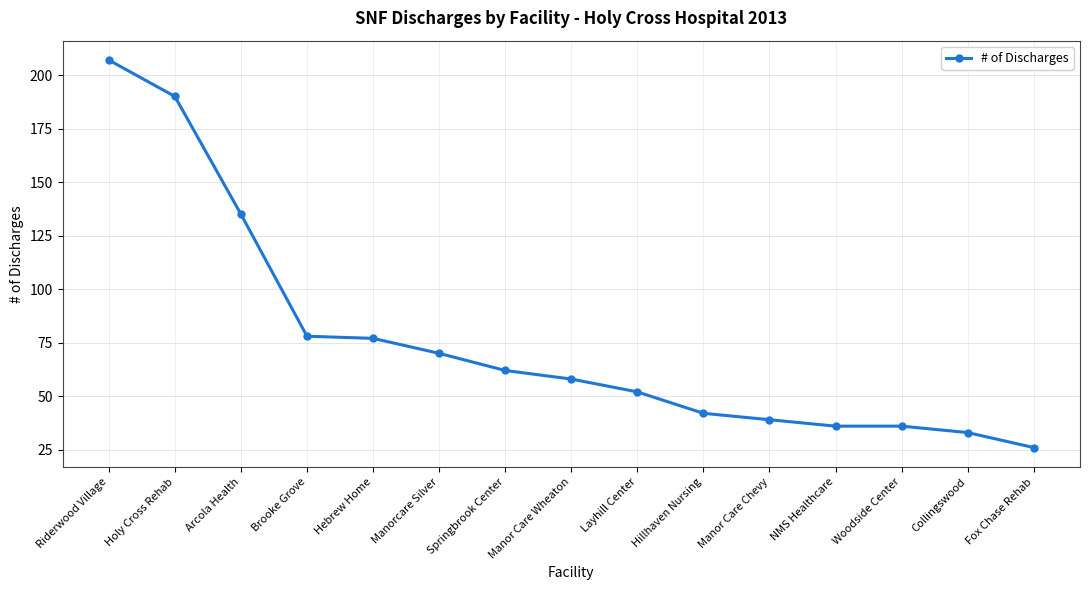

How many distinct data groups are displayed?

1